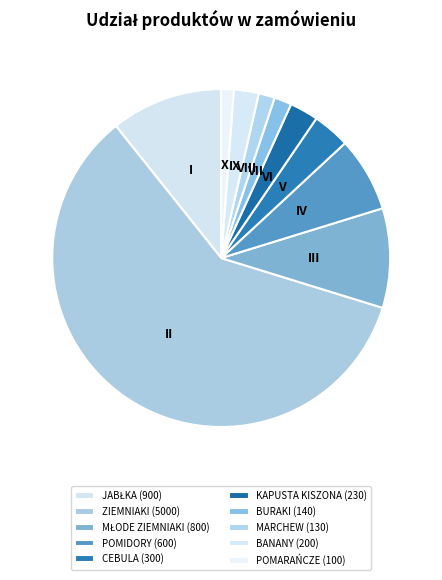

Count the number of slices in the pie.

10